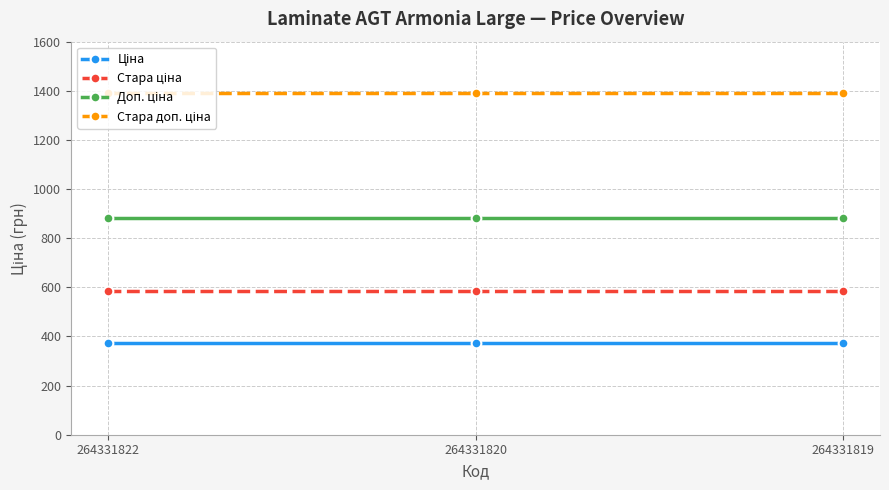

What is the minimum value shown in the chart?

371.4